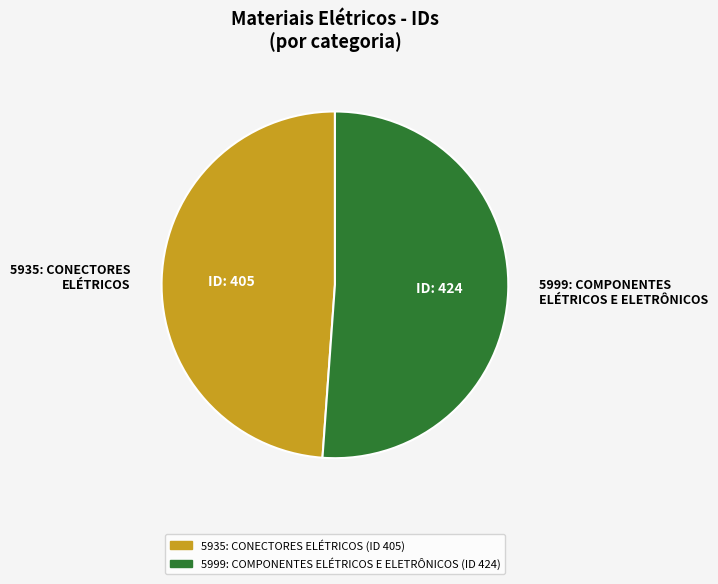

What is the largest slice in the pie chart?

5999: COMPONENTES ELÉTRICOS E ELETRÔNICOS